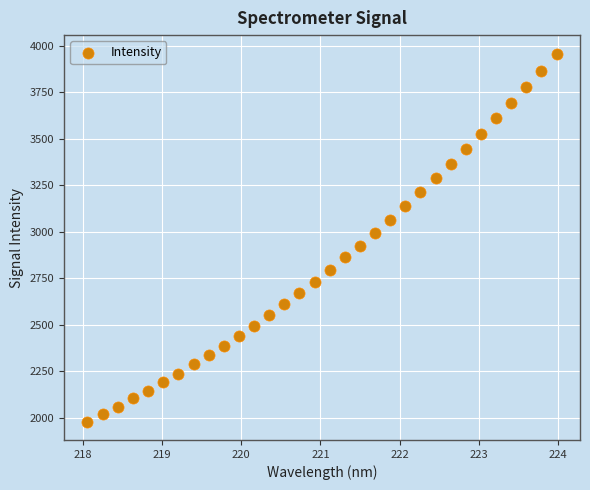

What is the range of Y values (max minus min)?

1979.2